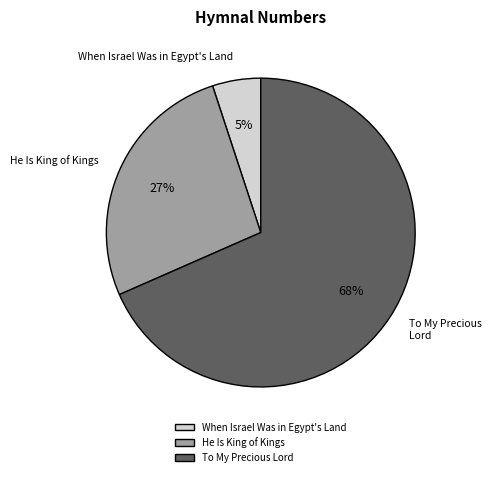

Rank the categories by value from highest to lowest.

To My Precious Lord, He Is King of Kings, When Israel Was in Egypt's Land